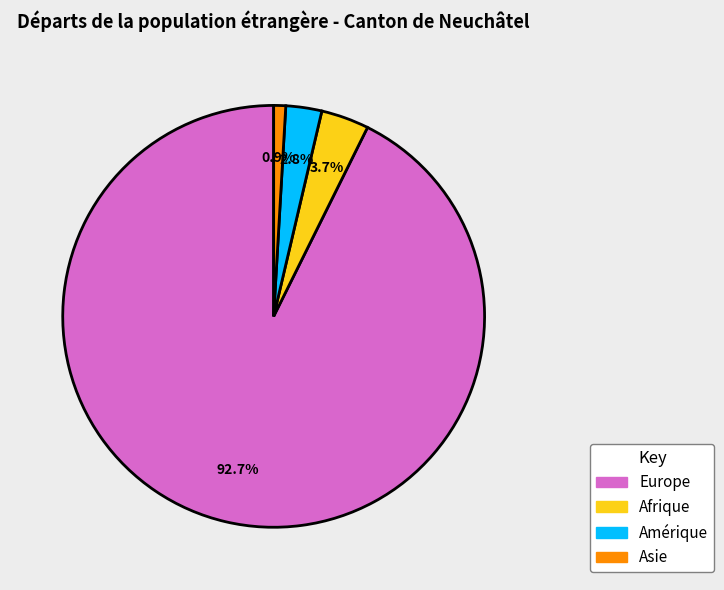

Rank the categories by value from highest to lowest.

Europe, Afrique, Amérique, Asie